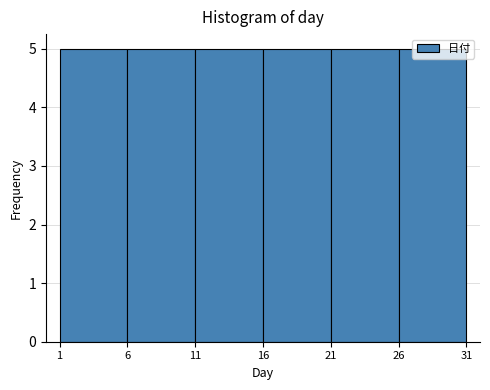

Reading left to right, list every bar in this chart as the range it spans on the x-axis followed by its height. The values are not printed on the chart, so give them approximately, as read against the axis.

1 to 6: 5
6 to 11: 5
11 to 16: 5
16 to 21: 5
21 to 26: 5
26 to 31: 5